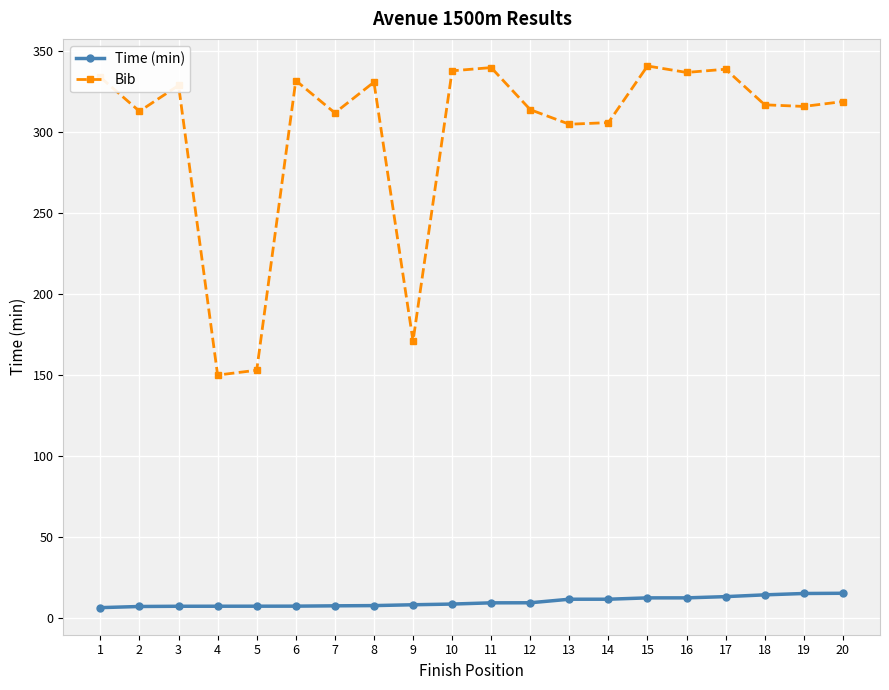

At 15, list the series in order from smallest to largest.

Time (min), Bib